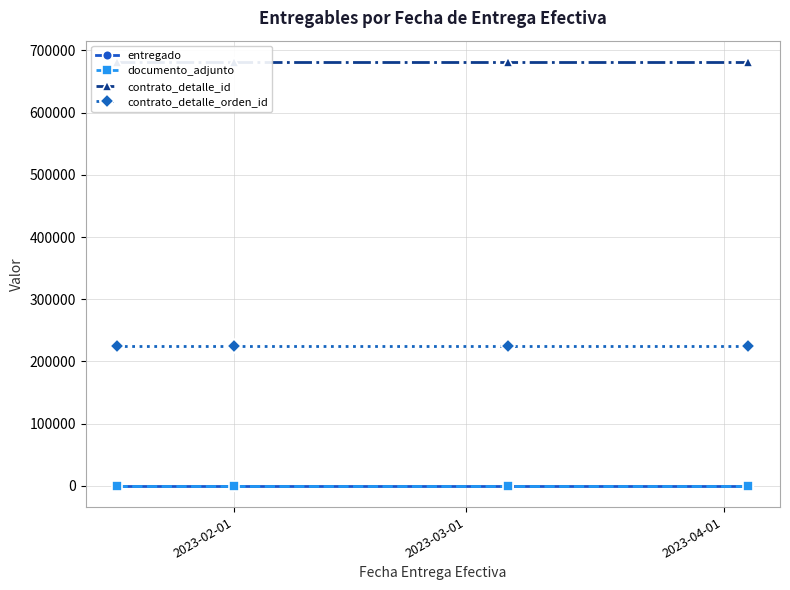

Which series has the largest total across all categories?

contrato_detalle_id